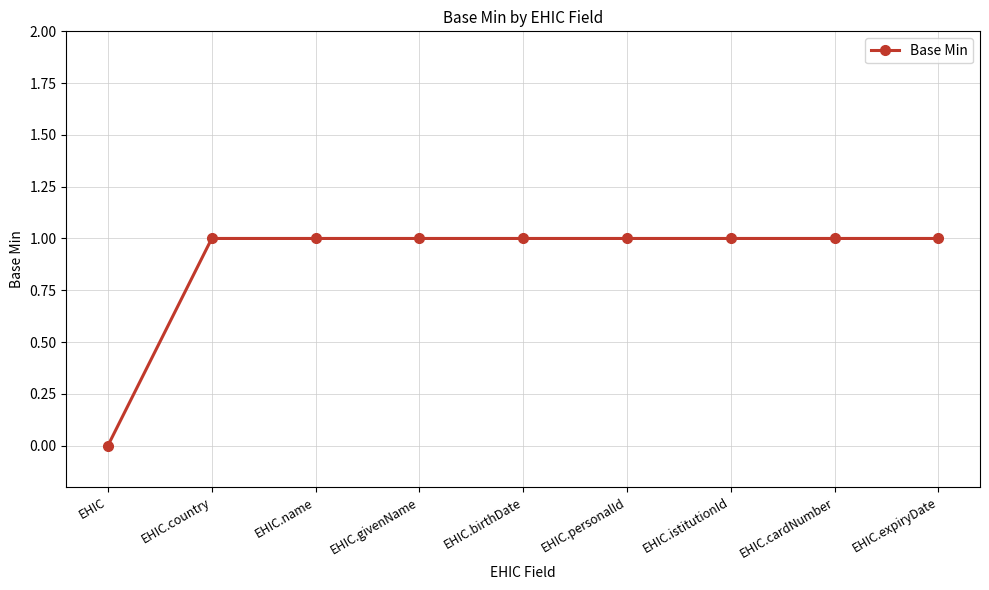

What is the sum of all values?

8